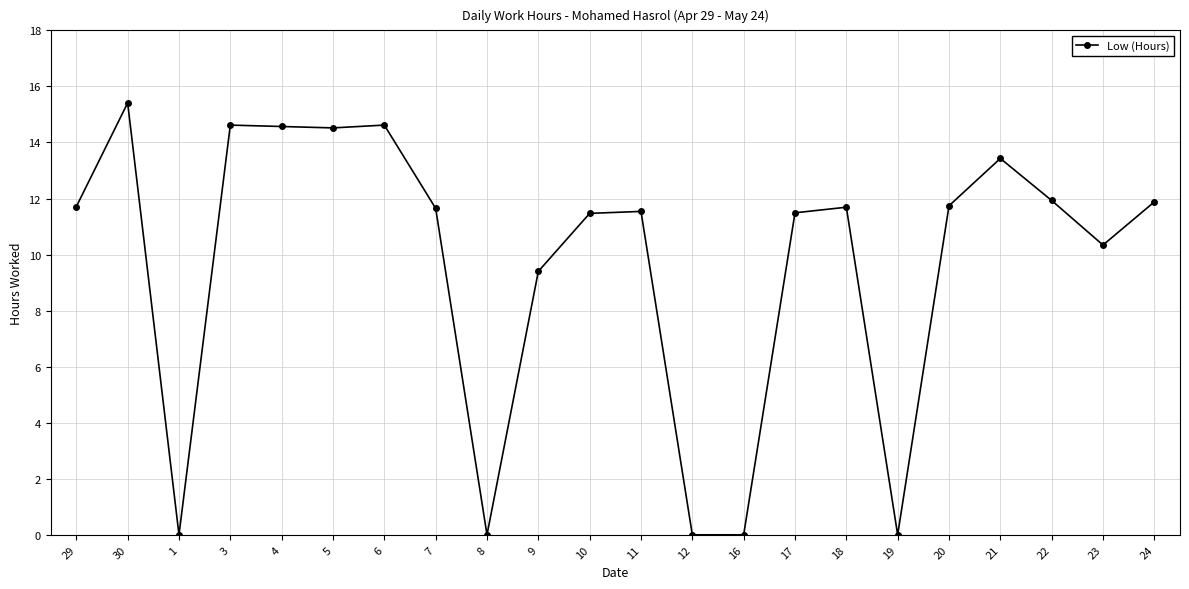

What is the label of the 15th point from the right?

7